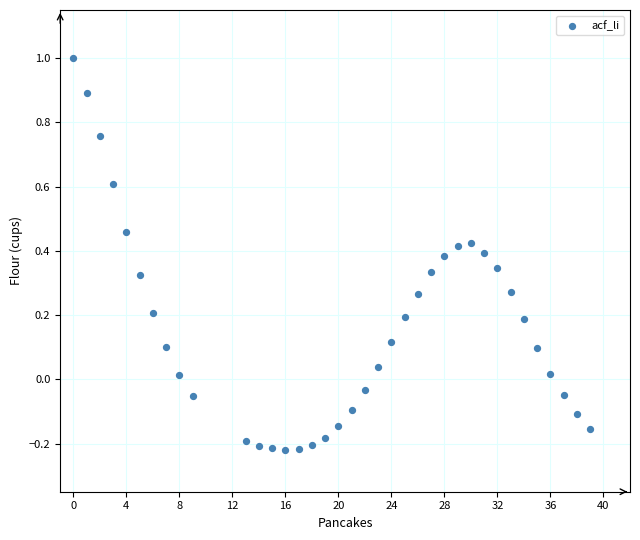

What is the range of X values (max minus min)?

39.0